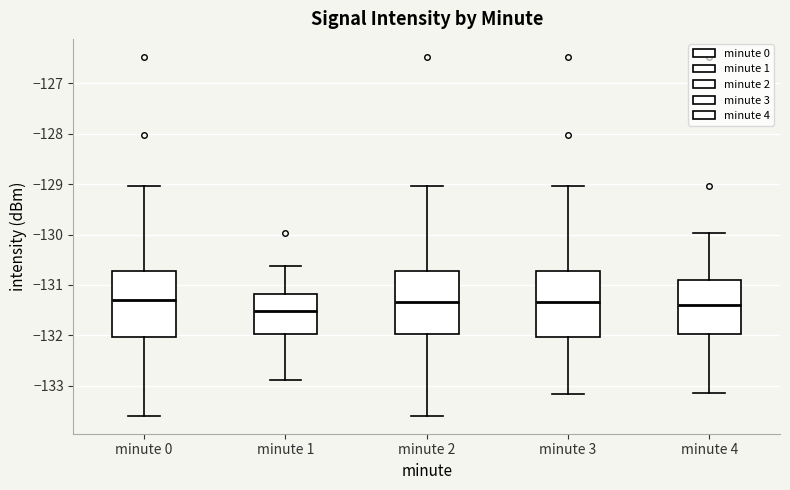

Reading left to right, transcribe this box plot: for each box, give where its median line is, the range the box spans, and where its two whiskers end, as read against the y-axis. The values are not printed on the chart, so give them approximately, as read against the axis.

minute 0: median -131.3, box -132.0 to -130.7, whiskers -133.6 to -129.0
minute 1: median -131.5, box -132.0 to -131.2, whiskers -132.9 to -130.6
minute 2: median -131.3, box -132.0 to -130.7, whiskers -133.6 to -129.0
minute 3: median -131.3, box -132.0 to -130.7, whiskers -133.2 to -129.0
minute 4: median -131.4, box -132.0 to -130.9, whiskers -133.1 to -130.0